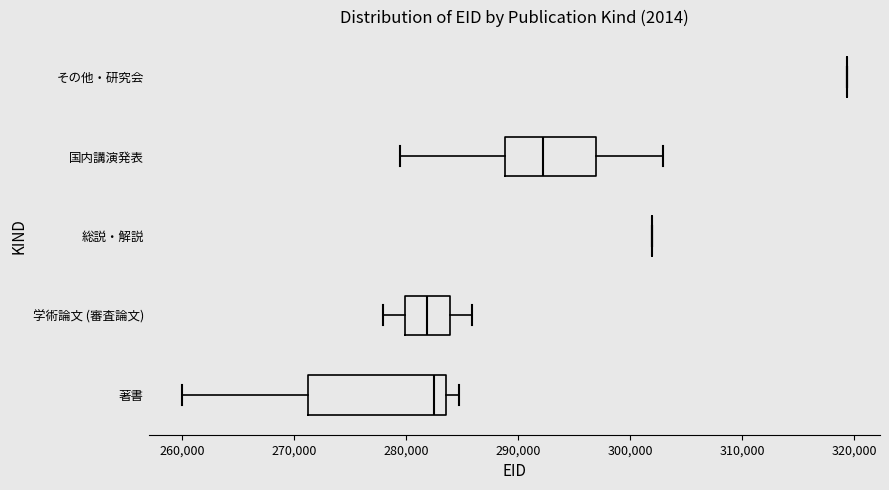

Reading bottom to top, read every box against the x-axis: the position of its median line, the range the box covers, and the ends of its whiskers. The values are not printed on the chart, so give them approximately, as read against the axis.

著書: median 282000, box 271000 to 284000, whiskers 260000 to 285000
学術論文 (審査論文): median 282000, box 280000 to 284000, whiskers 278000 to 286000
総説・解説: box collapsed to a line at 302000, whiskers 302000 to 302000
国内講演発表: median 292000, box 289000 to 297000, whiskers 279000 to 303000
その他・研究会: box collapsed to a line at 319000, whiskers 319000 to 319000